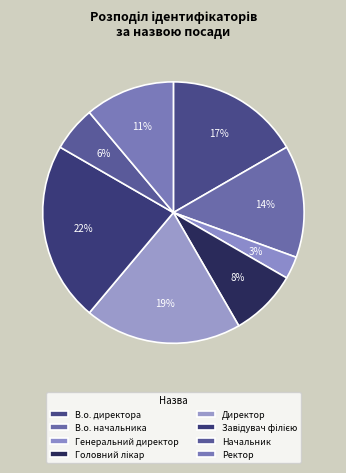

The Начальник slice represents 1% of the pie. True or false?

False